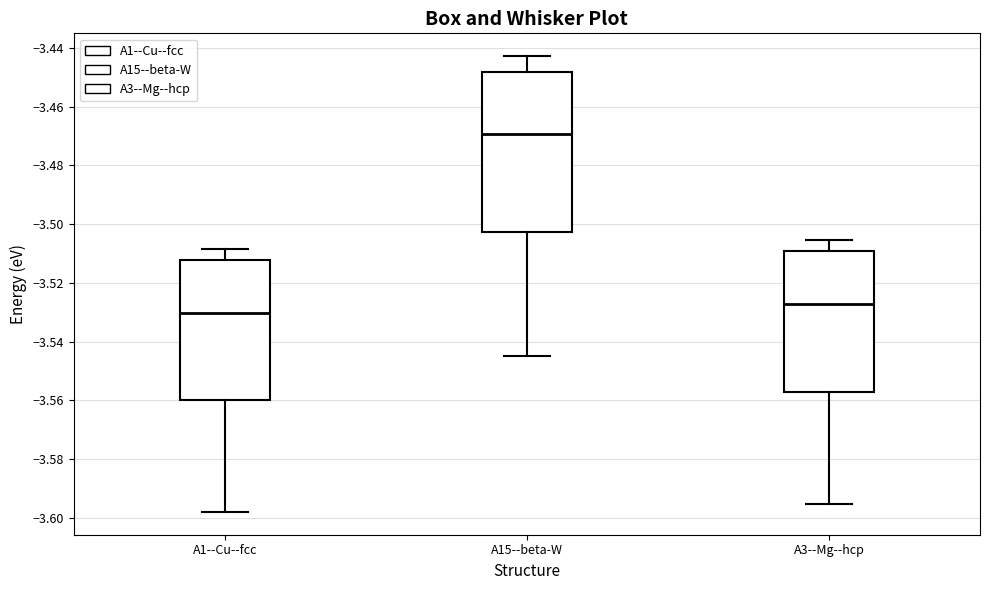

Reading left to right, transcribe this box plot: for each box, give where its median line is, the range the box spans, and where its two whiskers end, as read against the y-axis. The values are not printed on the chart, so give them approximately, as read against the axis.

A1--Cu--fcc: median -3.530, box -3.560 to -3.512, whiskers -3.598 to -3.508
A15--beta-W: median -3.470, box -3.502 to -3.448, whiskers -3.544 to -3.442
A3--Mg--hcp: median -3.528, box -3.556 to -3.510, whiskers -3.596 to -3.506